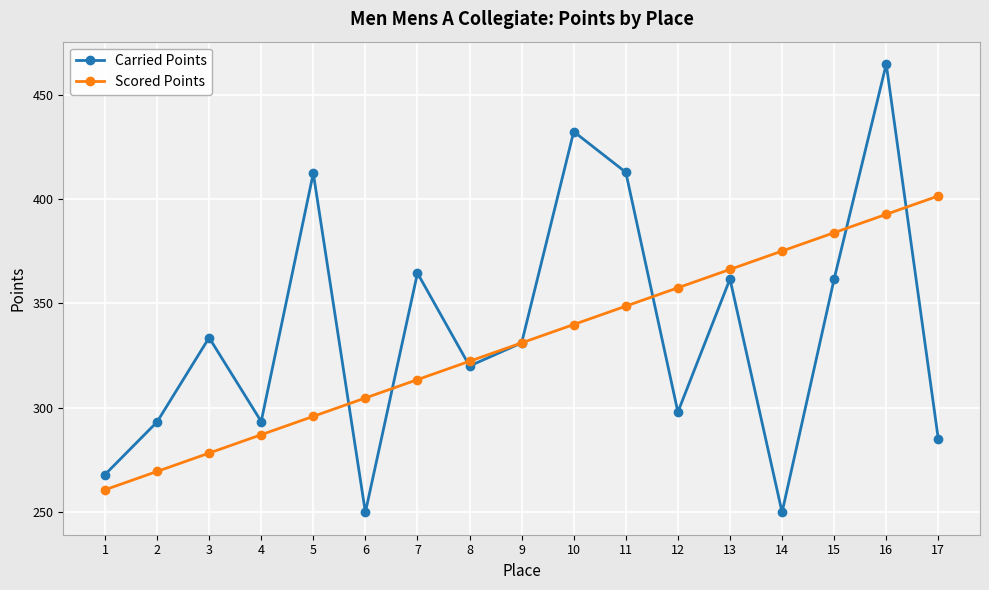

What is the maximum value for Carried Points?

464.6